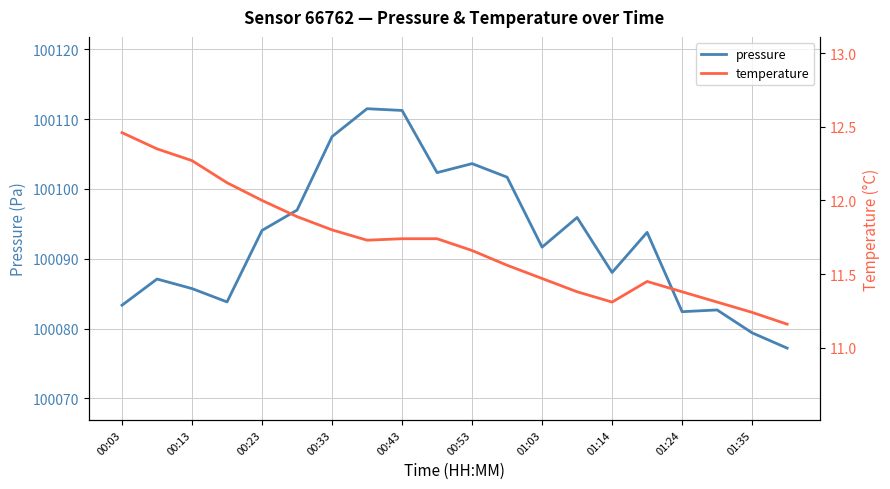

List the series in order of their overall mean, highest first.

pressure, temperature